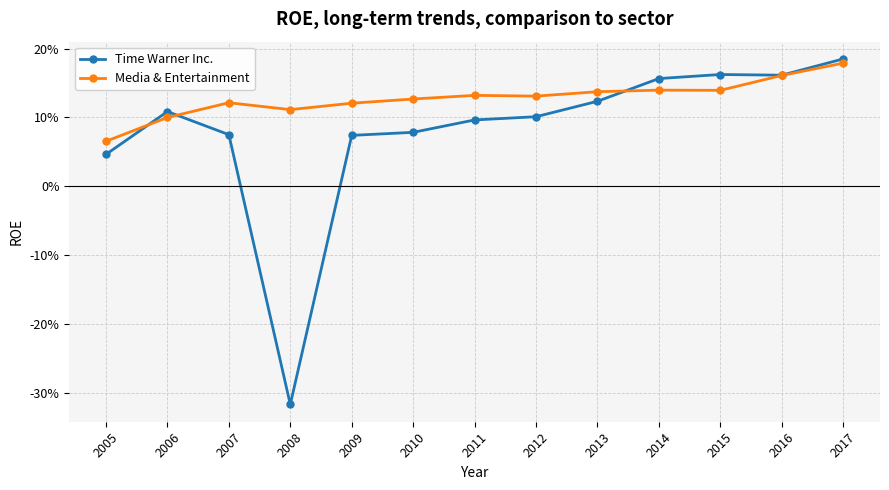

What are all the series names shown in the legend?

Time Warner Inc., Media & Entertainment